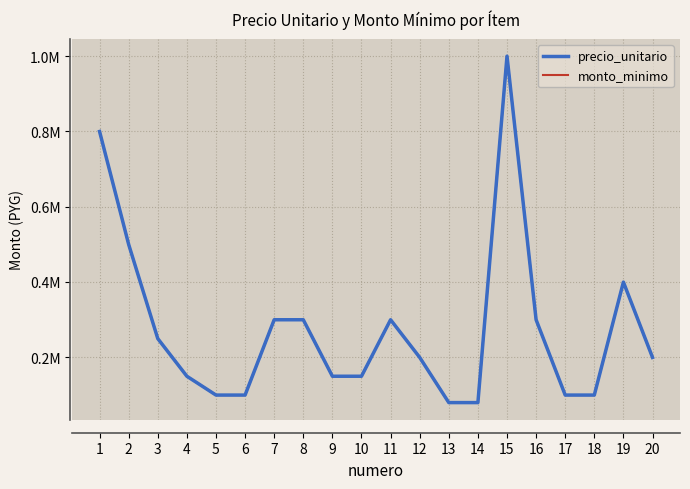

Does the chart display data point markers on the line(s)?

No